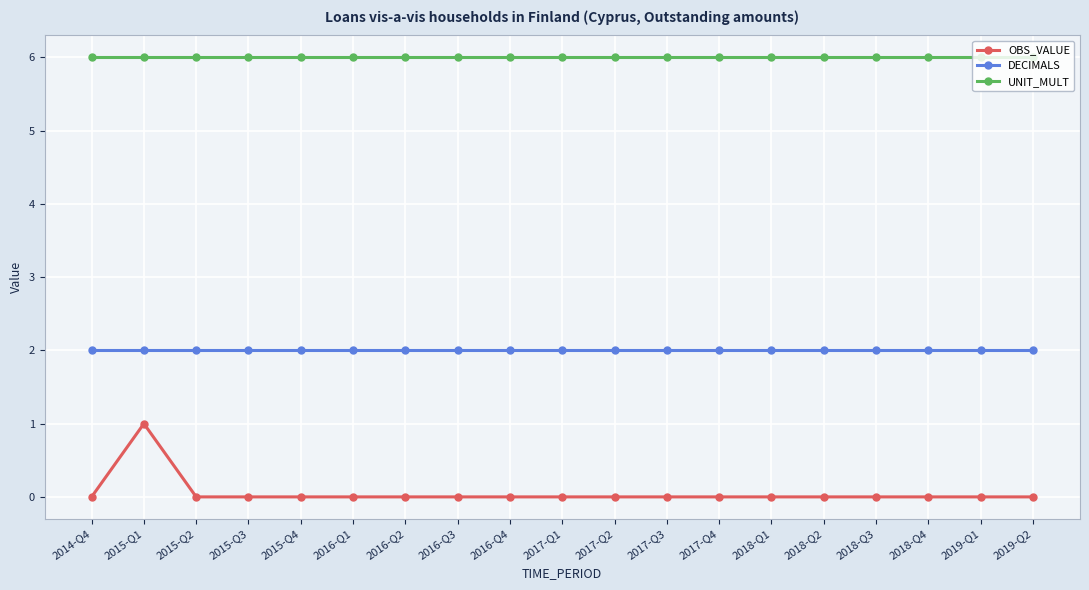

Rank the series by their average value, from lowest to highest.

OBS_VALUE, DECIMALS, UNIT_MULT